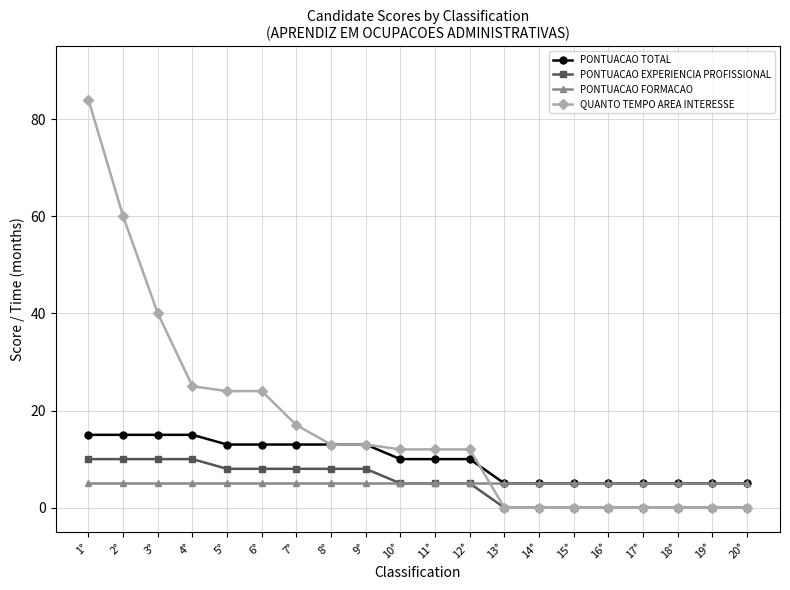

Reading left to right, transcribe all the data shown in this chart.

PONTUACAO TOTAL: 15	15	15	15	13	13	13	13	13	10	10	10	5	5	5	5	5	5	5	5
PONTUACAO EXPERIENCIA PROFISSIONAL: 10	10	10	10	8	8	8	8	8	5	5	5	0	0	0	0	0	0	0	0
PONTUACAO FORMACAO: 5	5	5	5	5	5	5	5	5	5	5	5	5	5	5	5	5	5	5	5
QUANTO TEMPO AREA INTERESSE: 84	60	40	25	24	24	17	13	13	12	12	12	0	0	0	0	0	0	0	0